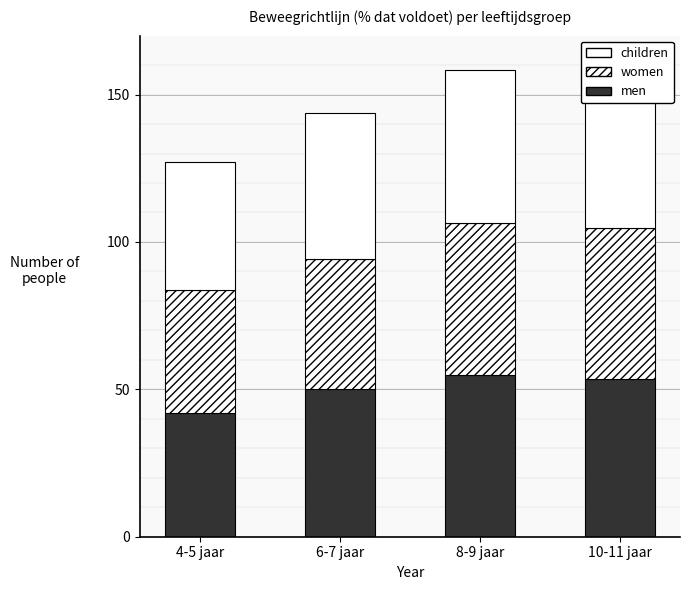

What position from the right is 8-9 jaar?

2